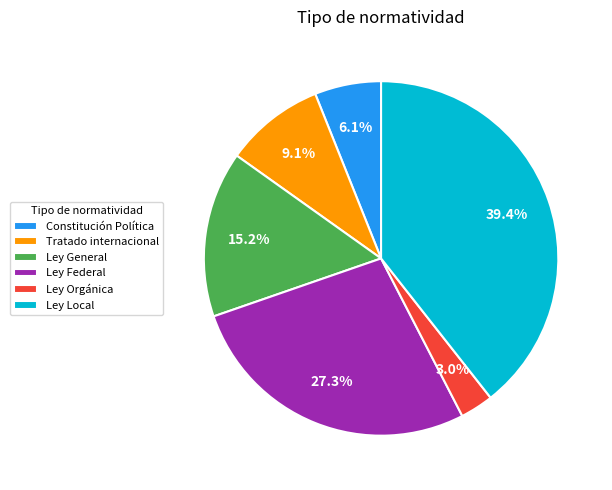

Rank the categories by value from highest to lowest.

Ley Local, Ley Federal, Ley General, Tratado internacional, Constitución Política, Ley Orgánica